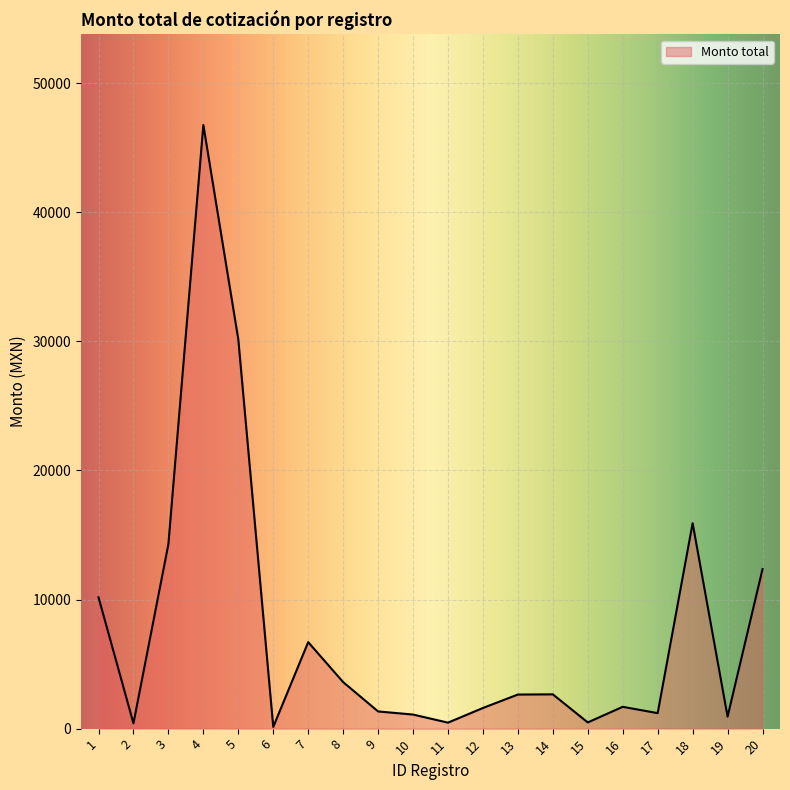

What is the change in value from 8 to 18?

+12312.1